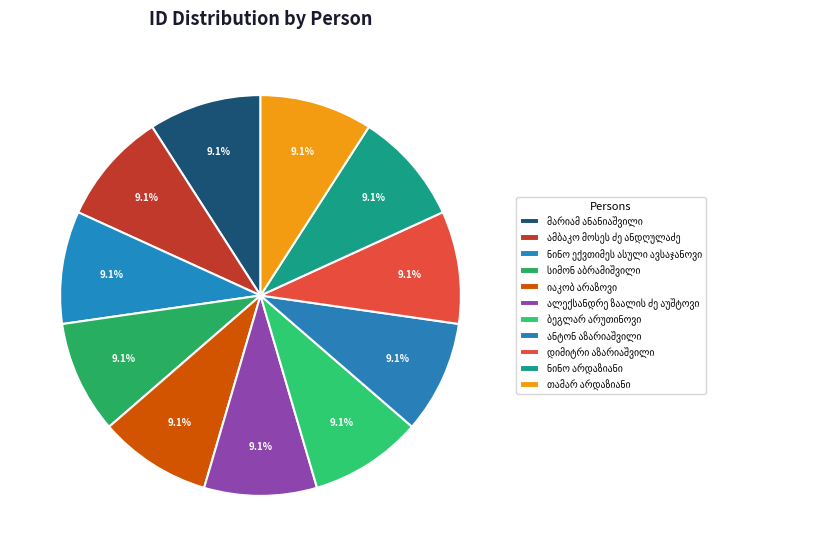

How much of the chart is everything except ნინო ექვთიმეს ასული ავსაჯანოვი?

90.9%